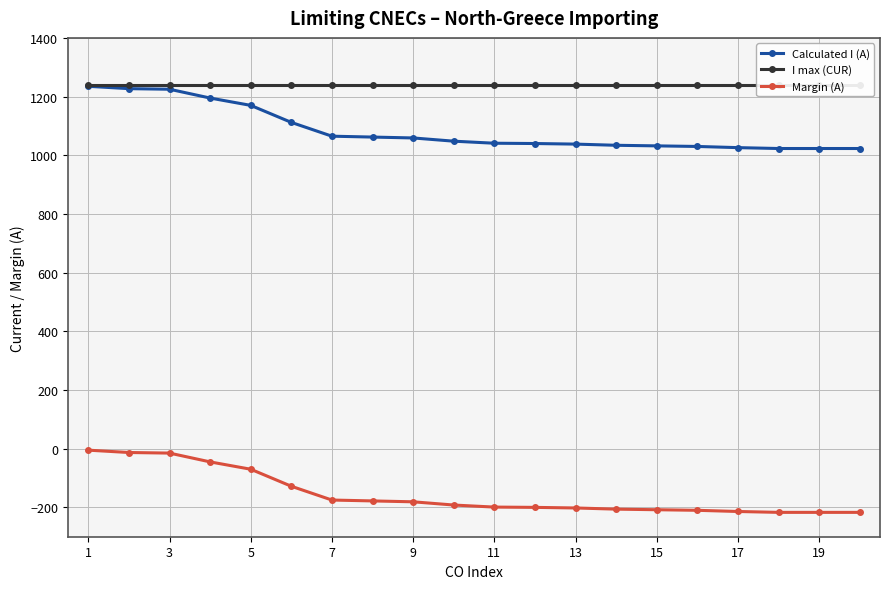

True or false: Margin (A) and Calculated I (A) intersect in this chart.

False